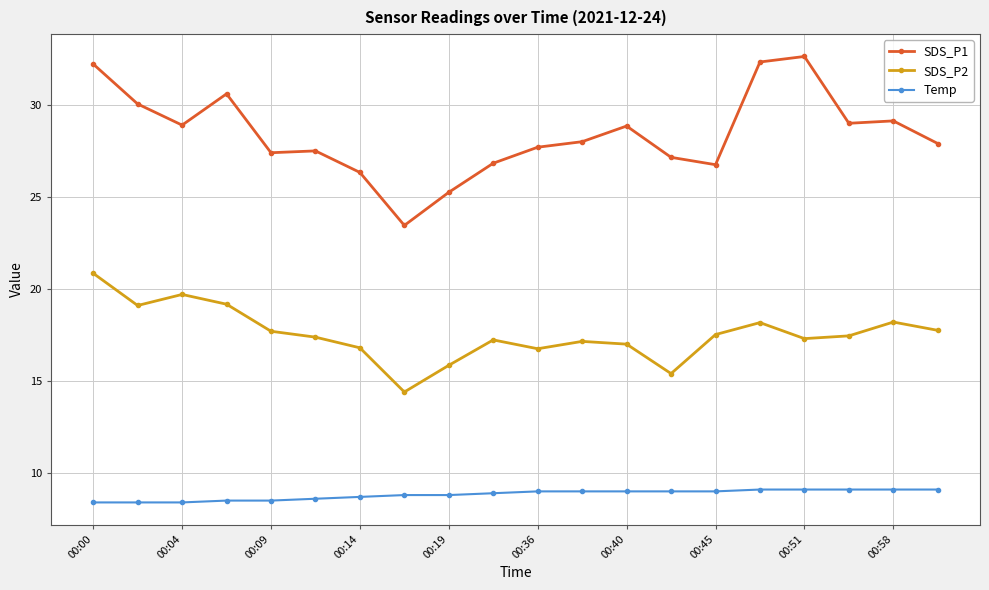

Rank the series by their average value, from lowest to highest.

Temp, SDS_P2, SDS_P1